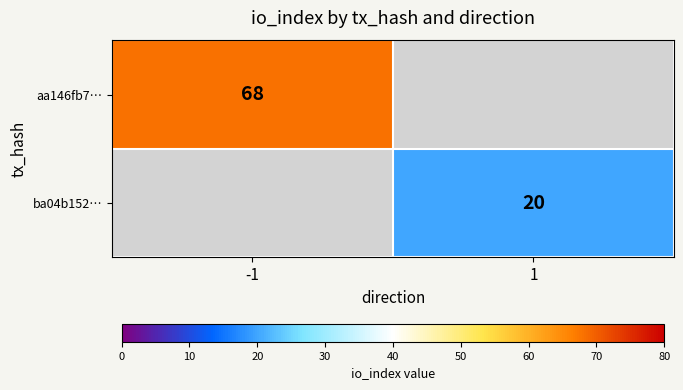

Which has a higher value, 1 or -1?

-1